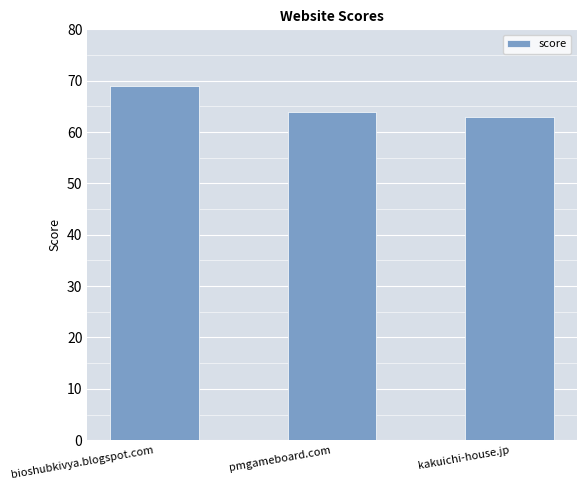

True or false: the data shows 94 at kakuichi-house.jp.

False